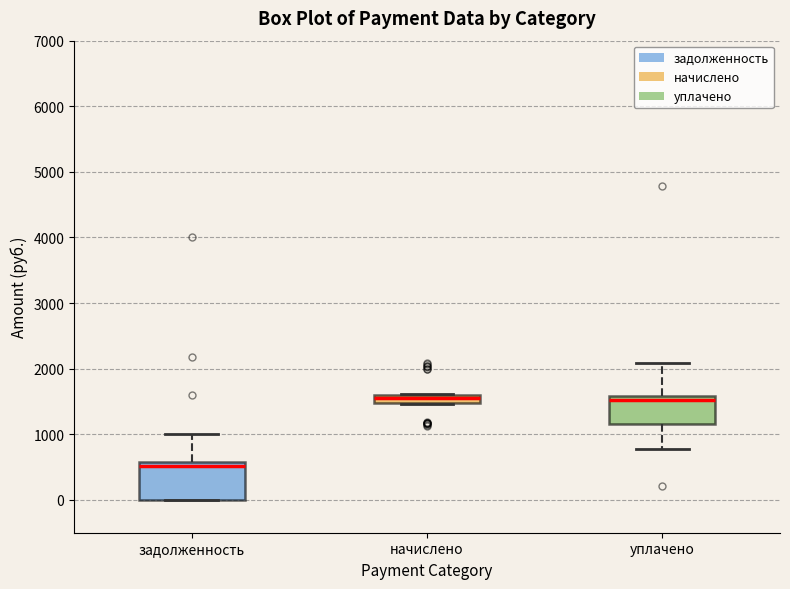

Where is the lower edge of the box for уплачено on the y-axis? The values are not printed on the chart, so give them approximately, as read against the axis.

1200